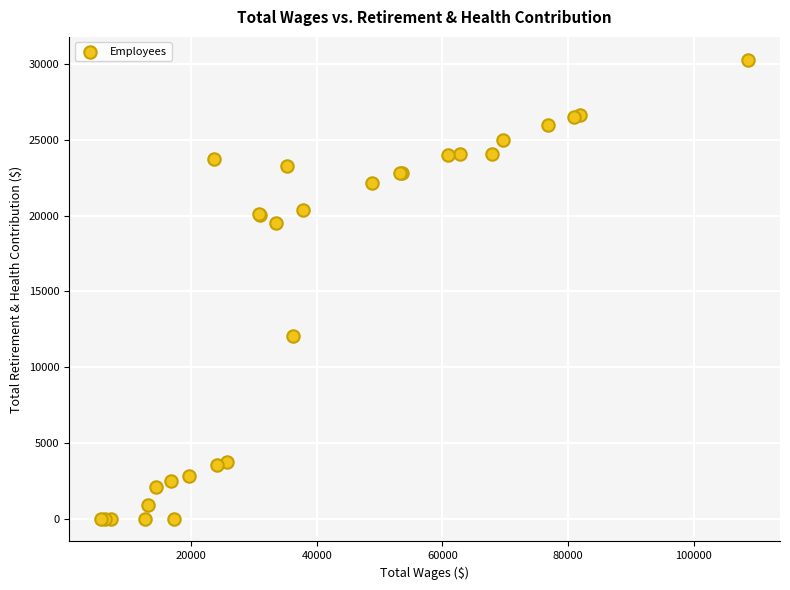

What Y value in the scatter plot is closest to 15150?

12040